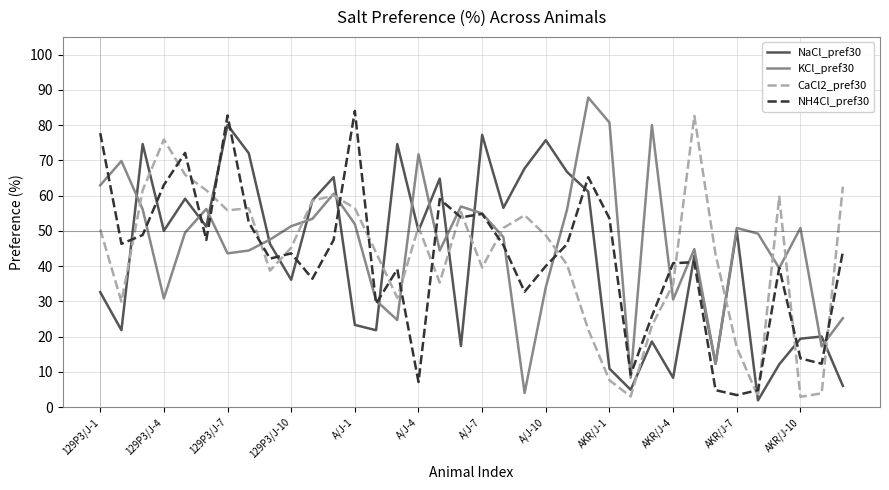

After their last crossing, which series has the higher values: NaCl_pref30 or NH4Cl_pref30?

NH4Cl_pref30